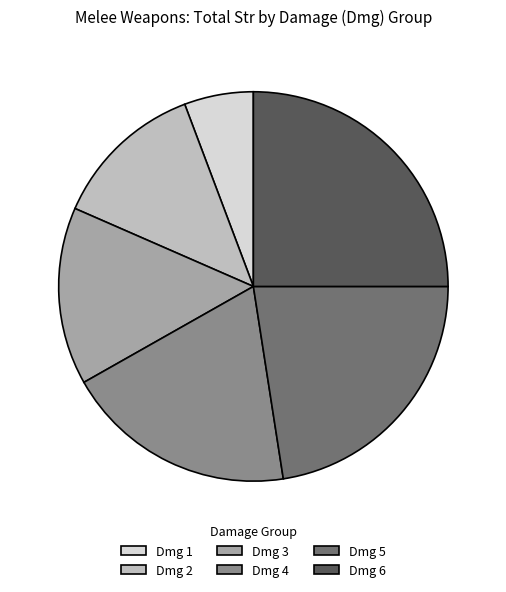

Do Dmg 1 and Dmg 6 together represent more than half of the pie?

No